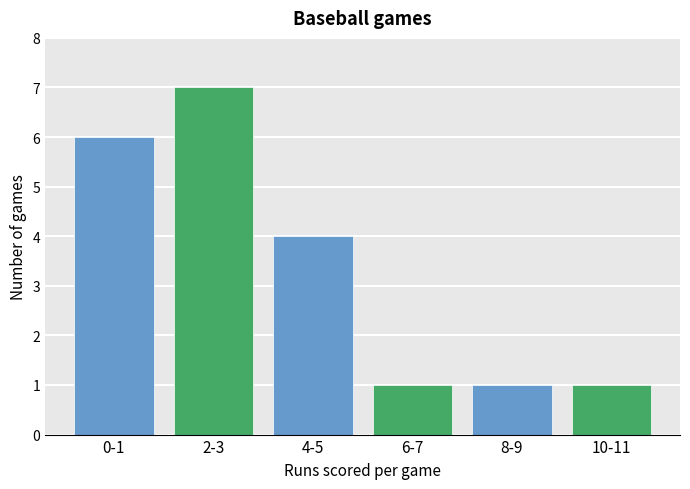

Reading left to right, what are all the values shown in this chart?

0-1=6	2-3=7	4-5=4	6-7=1	8-9=1	10-11=1